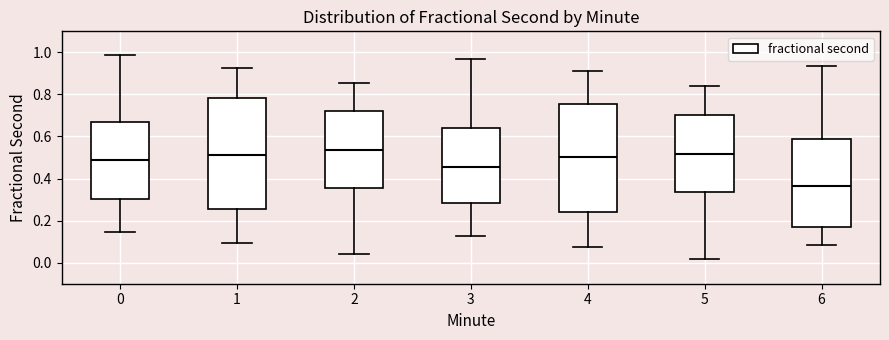

Reading left to right, transcribe this box plot: for each box, give where its median line is, the range the box spans, and where its two whiskers end, as read against the y-axis. The values are not printed on the chart, so give them approximately, as read against the axis.

0: median 0.48, box 0.30 to 0.68, whiskers 0.14 to 0.98
1: median 0.52, box 0.26 to 0.78, whiskers 0.10 to 0.92
2: median 0.54, box 0.36 to 0.72, whiskers 0.04 to 0.86
3: median 0.46, box 0.28 to 0.64, whiskers 0.12 to 0.96
4: median 0.50, box 0.24 to 0.76, whiskers 0.08 to 0.92
5: median 0.52, box 0.34 to 0.70, whiskers 0.02 to 0.84
6: median 0.36, box 0.18 to 0.60, whiskers 0.08 to 0.94